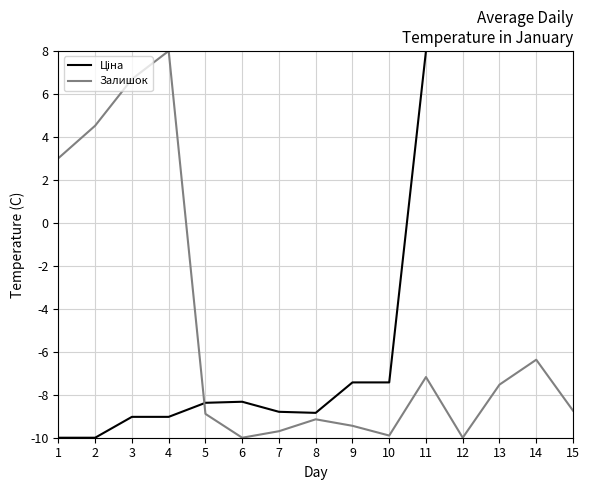

What is the approximate value of Залишок at 7?

-9.7